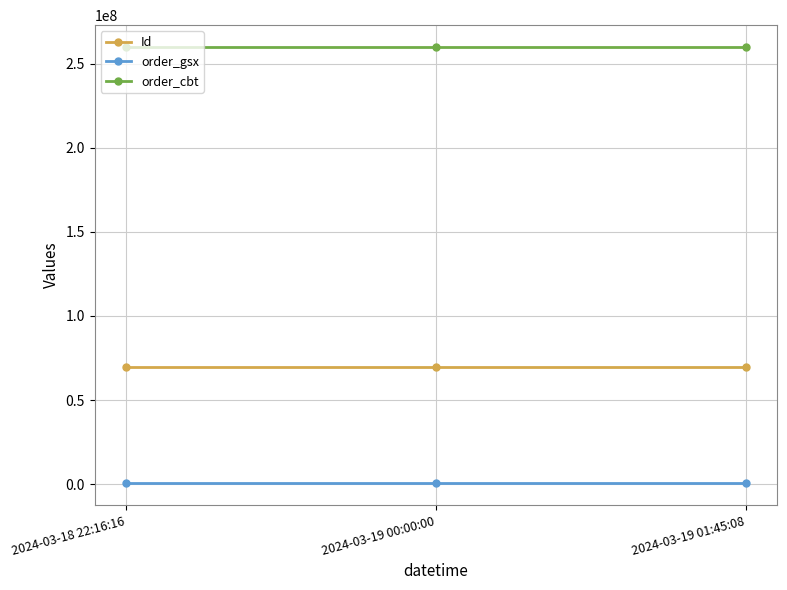

What is the value of the order_gsx point at the 3rd from the left?

568971